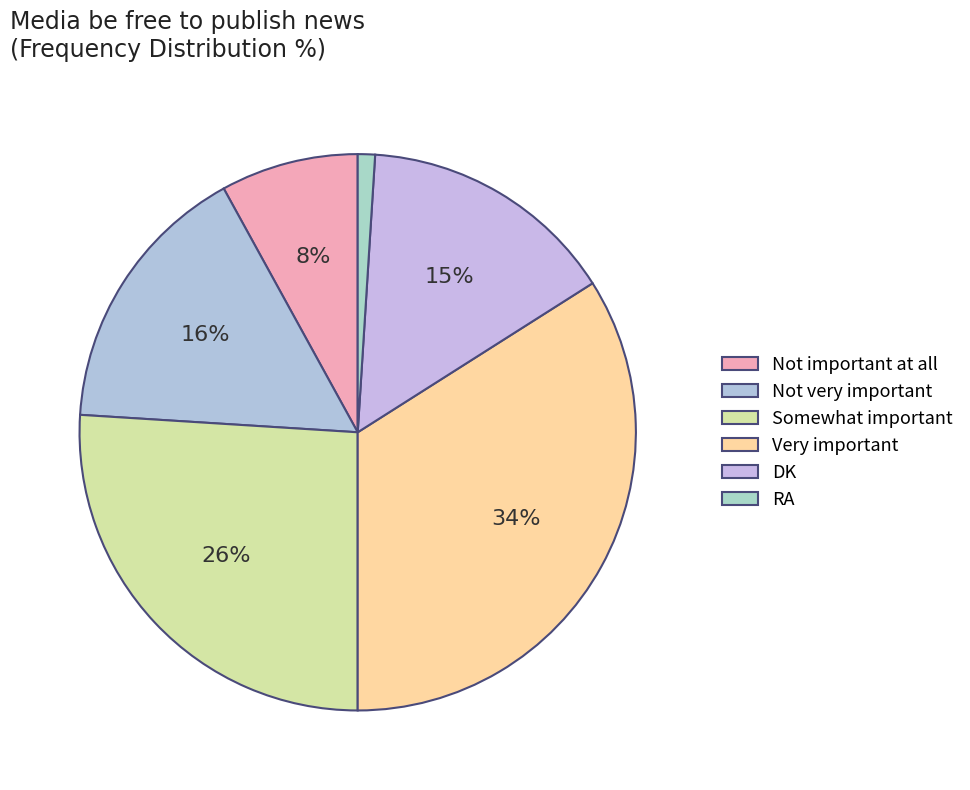

What percentage is the Not very important slice, to the nearest percent?

16%